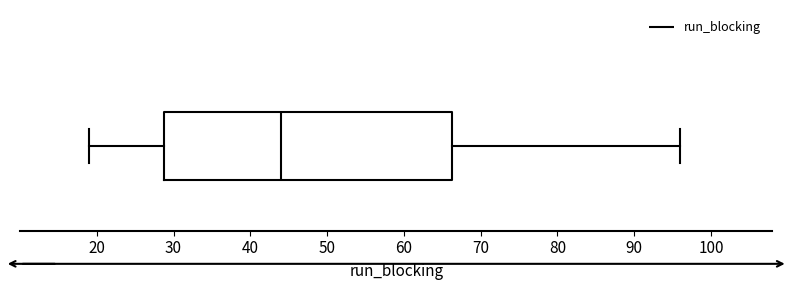

Where is the right edge of the box on the x-axis? The values are not printed on the chart, so give them approximately, as read against the axis.

66